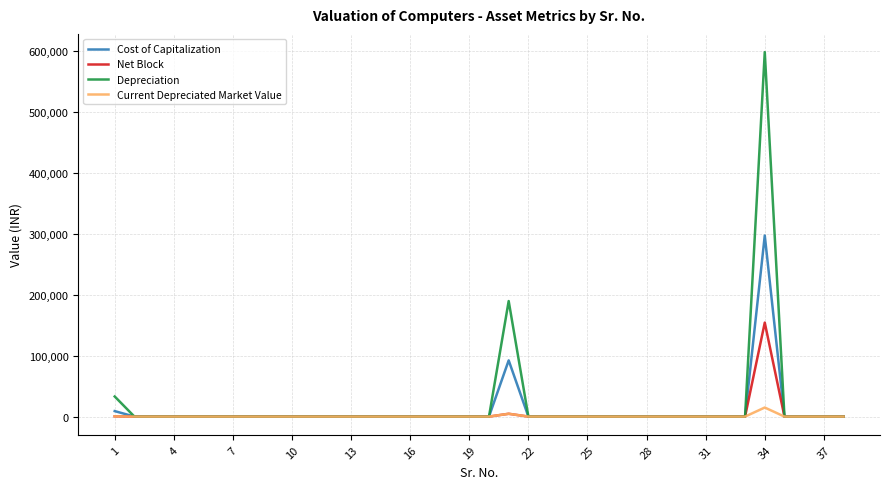

What is the average value of the Net Block series?

4192.6